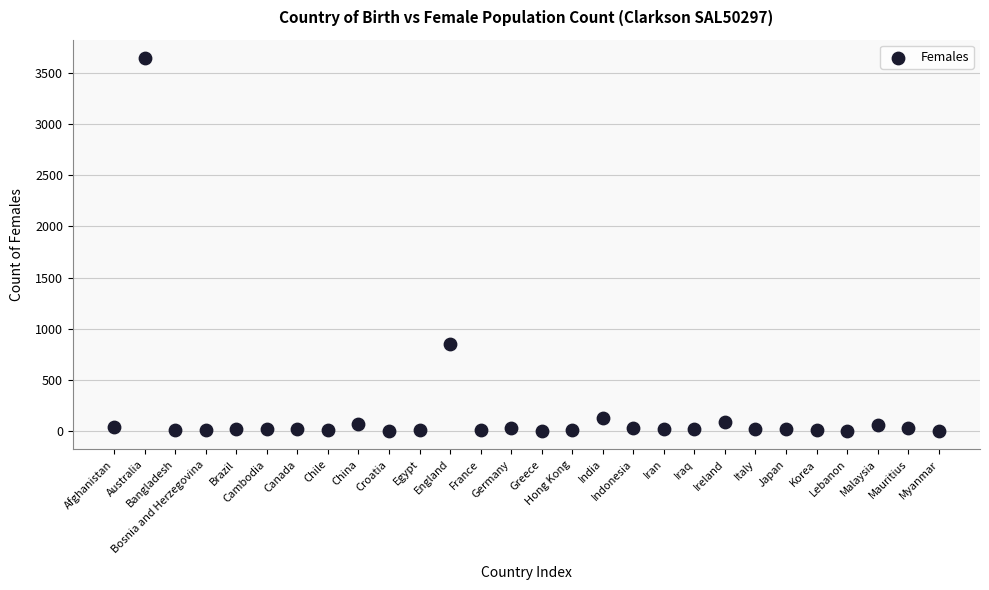

What Y value in the scatter plot is closest to 1823?

850